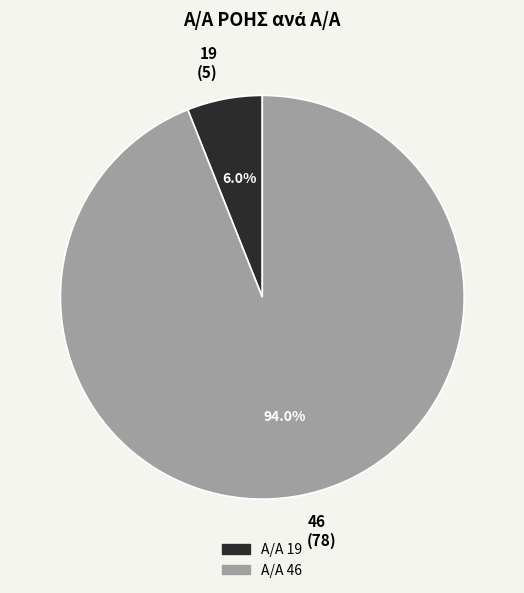

Approximately how many times larger is the value at 19 compared to 46?

0.1